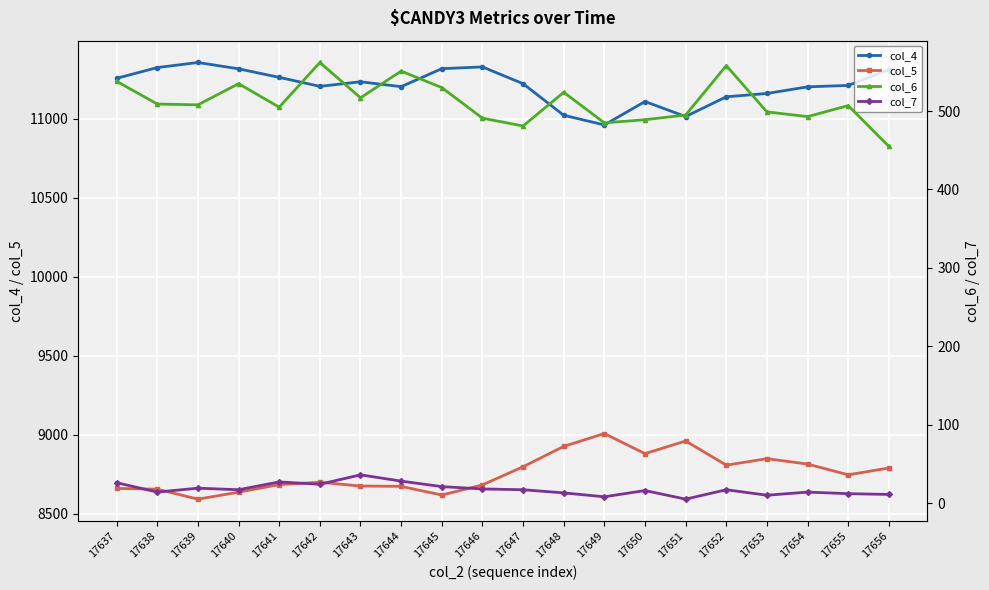

Where is the first local minimum for col_7?

17638